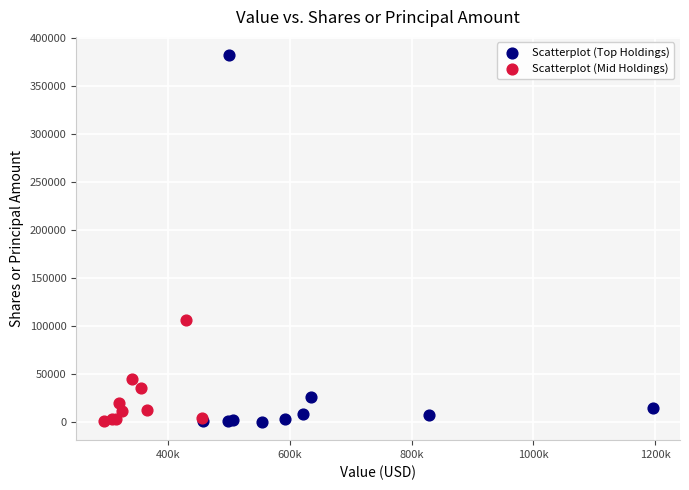

Which series has the largest Y range (max minus min)?

Scatterplot (Top Holdings)